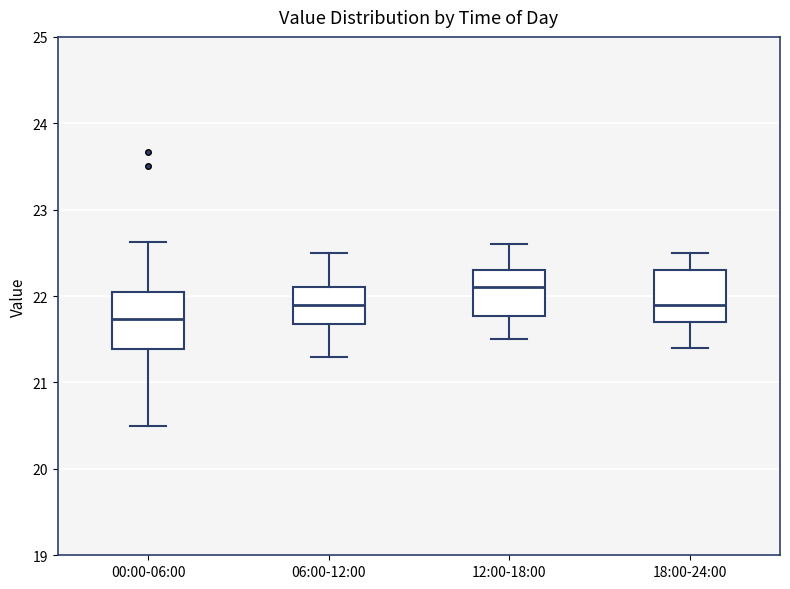

Reading left to right, read every box against the y-axis: the position of its median line, the range the box covers, and the ends of its whiskers. The values are not printed on the chart, so give them approximately, as read against the axis.

00:00-06:00: median 21.7, box 21.4 to 22.1, whiskers 20.5 to 22.6
06:00-12:00: median 21.9, box 21.7 to 22.1, whiskers 21.3 to 22.5
12:00-18:00: median 22.1, box 21.8 to 22.3, whiskers 21.5 to 22.6
18:00-24:00: median 21.9, box 21.7 to 22.3, whiskers 21.4 to 22.5